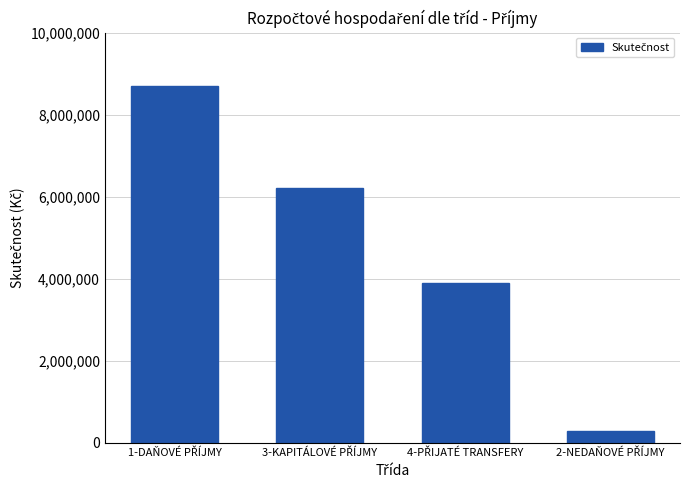

What is the value of the 3rd bar from the left?

3901466.5